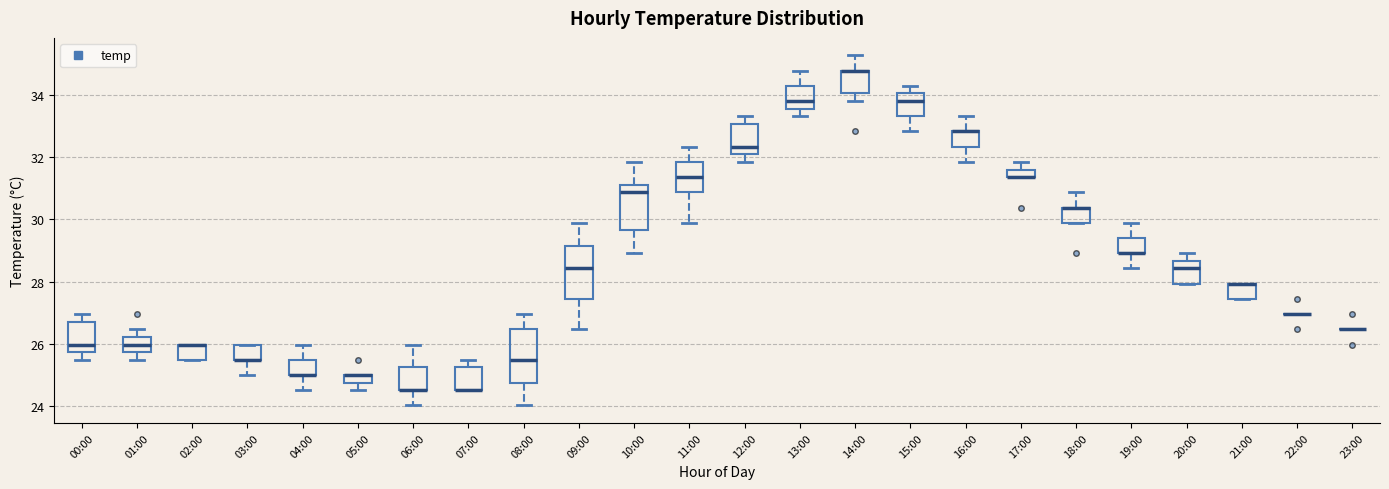

Where is the upper edge of the box for 00:00 on the y-axis? The values are not printed on the chart, so give them approximately, as read against the axis.

26.8